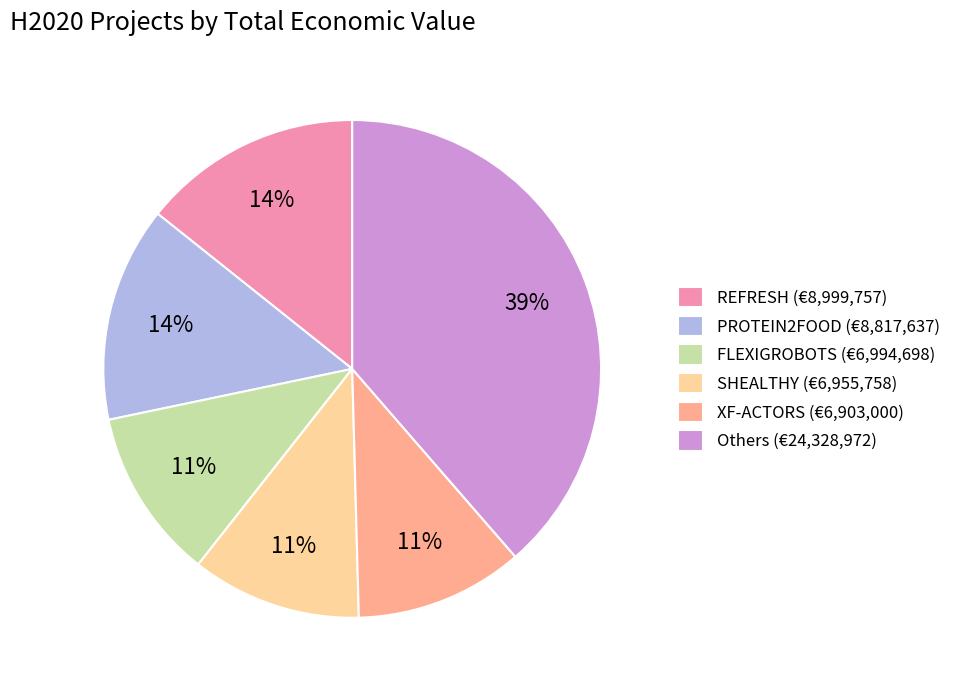

Is it true that XF-ACTORS (€6,903,000) is 11% of the pie?

True